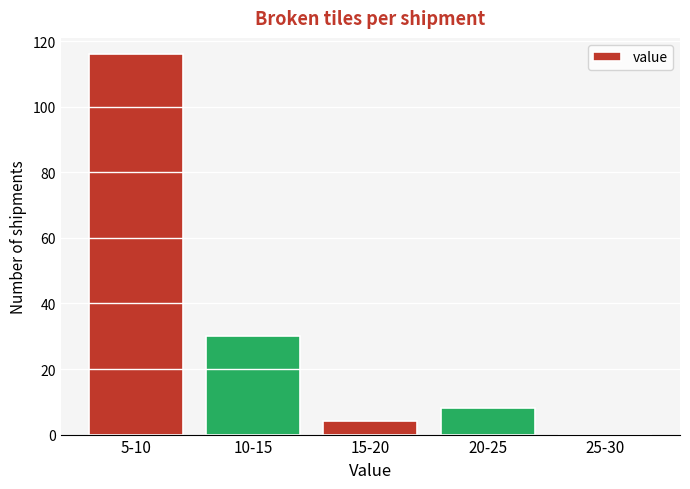

Reading right to left, extract all data points from this chart.

25-30=0	20-25=8	15-20=4	10-15=30	5-10=116